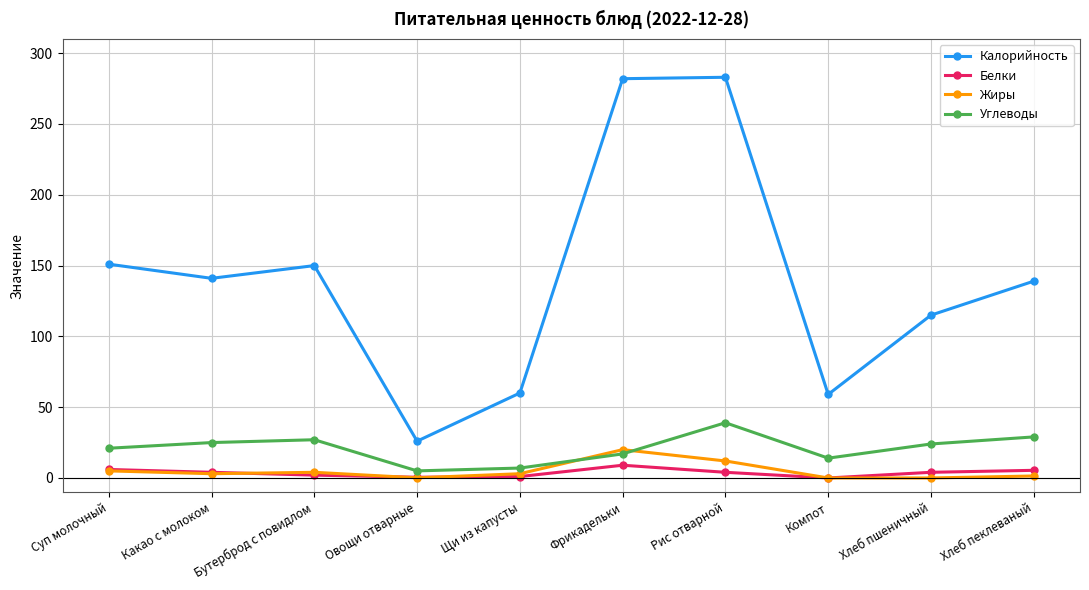

The value of Углеводы at Щи из капусты is 7.0. True or false?

True